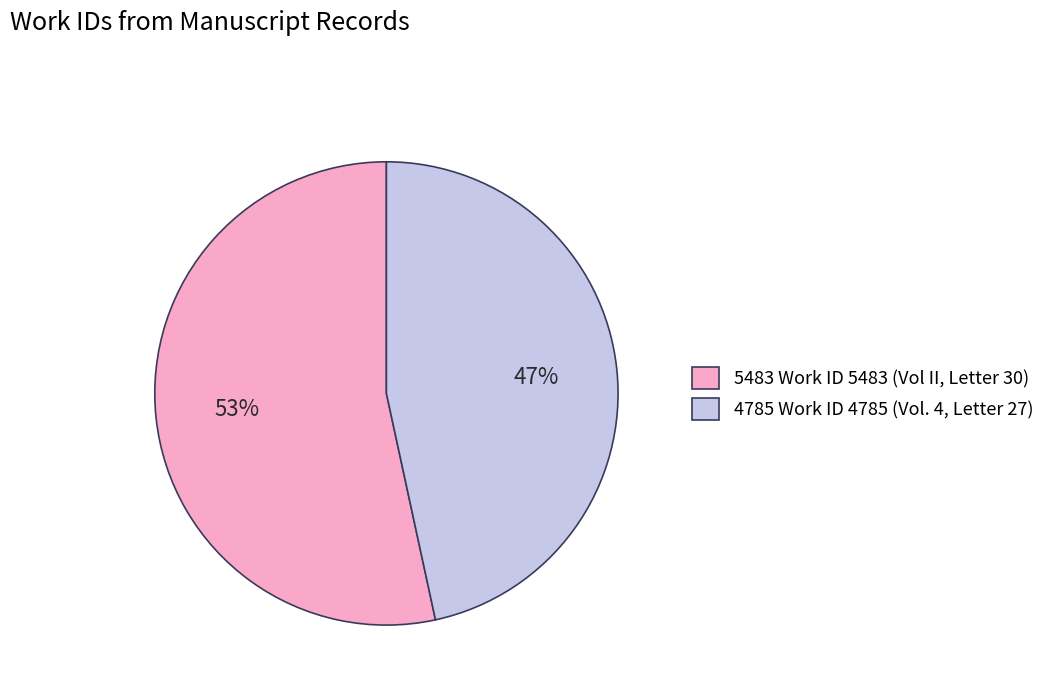

To the nearest percent, what portion does 5483 Work ID 5483 (Vol II, Letter 30) represent?

53%